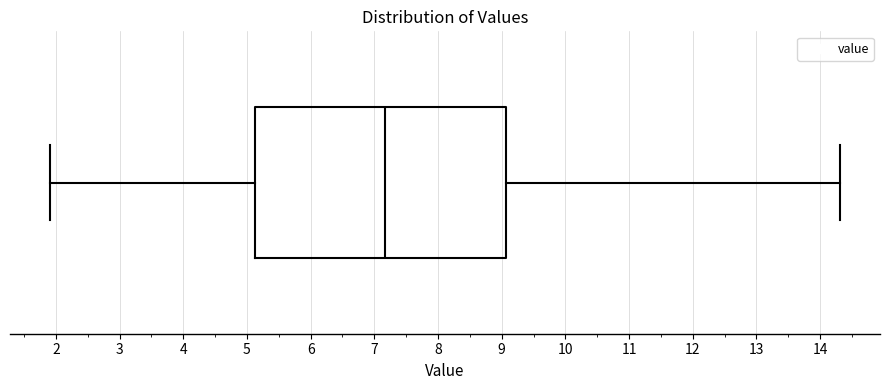

Transcribe this box plot: give where the median line is, the range the box spans, and where the two whiskers end, as read against the x-axis. The values are not printed on the chart, so give them approximately, as read against the axis.

median 7.2, box 5.1 to 9.1, whiskers 1.9 to 14.3